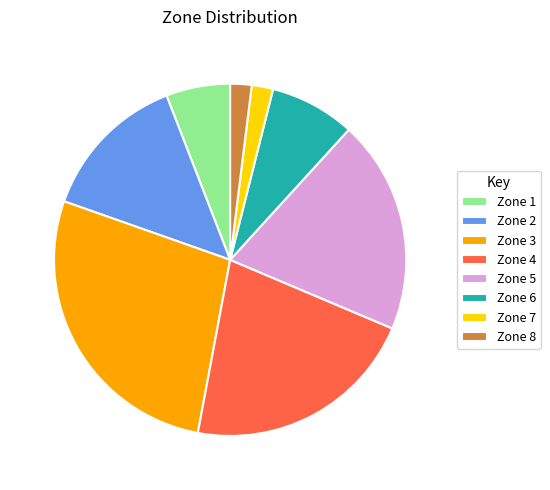

Is the sum of Zone 5 and Zone 7 greater than half?

No